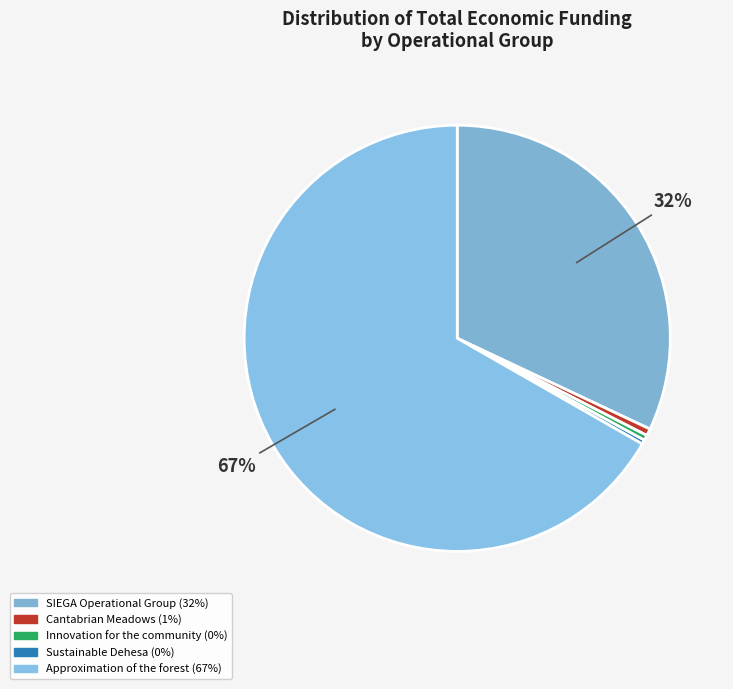

How many segments does this pie chart have?

5